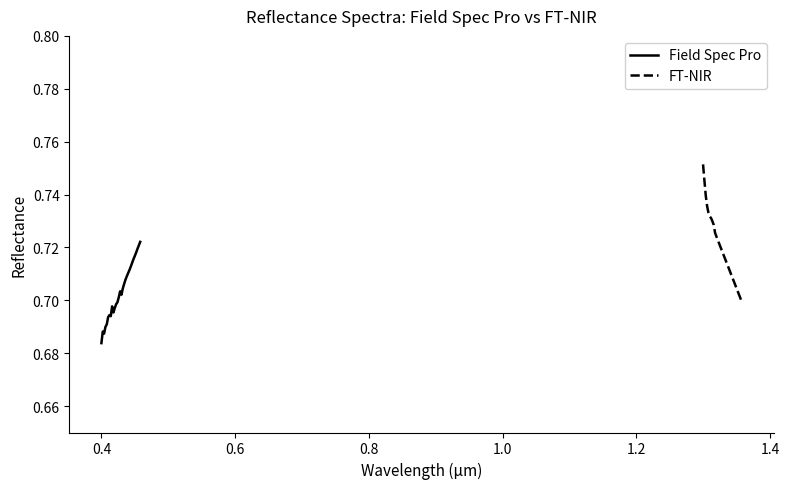

What is the minimum value for FT-NIR?

0.7